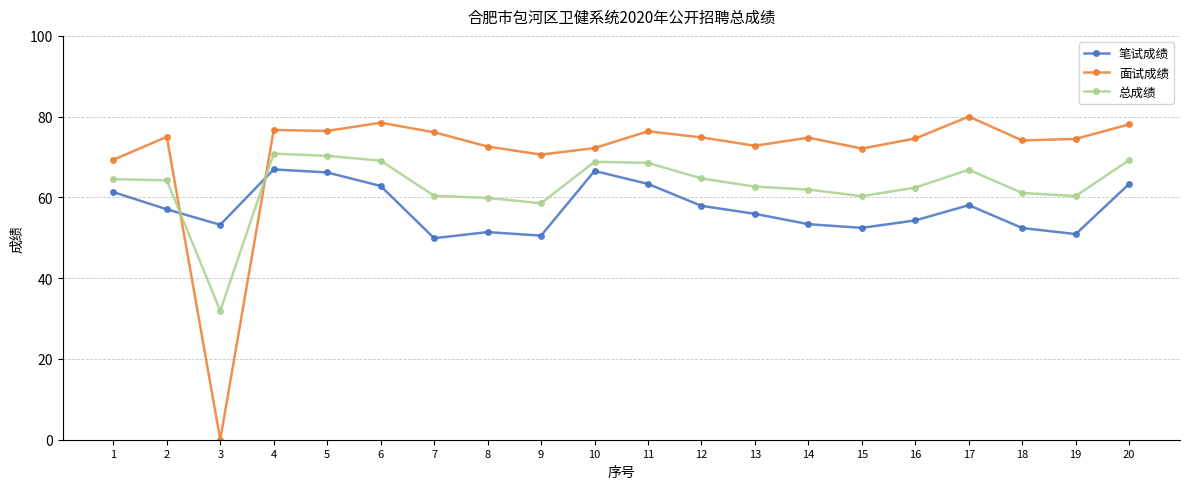

After their last crossing, which series has the higher values: 笔试成绩 or 面试成绩?

面试成绩